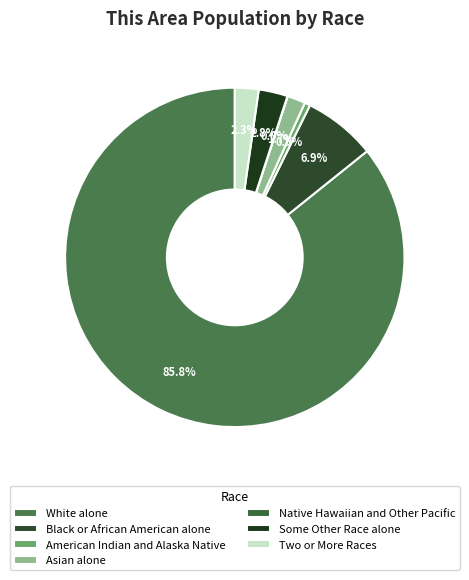

How many segments does this pie chart have?

7